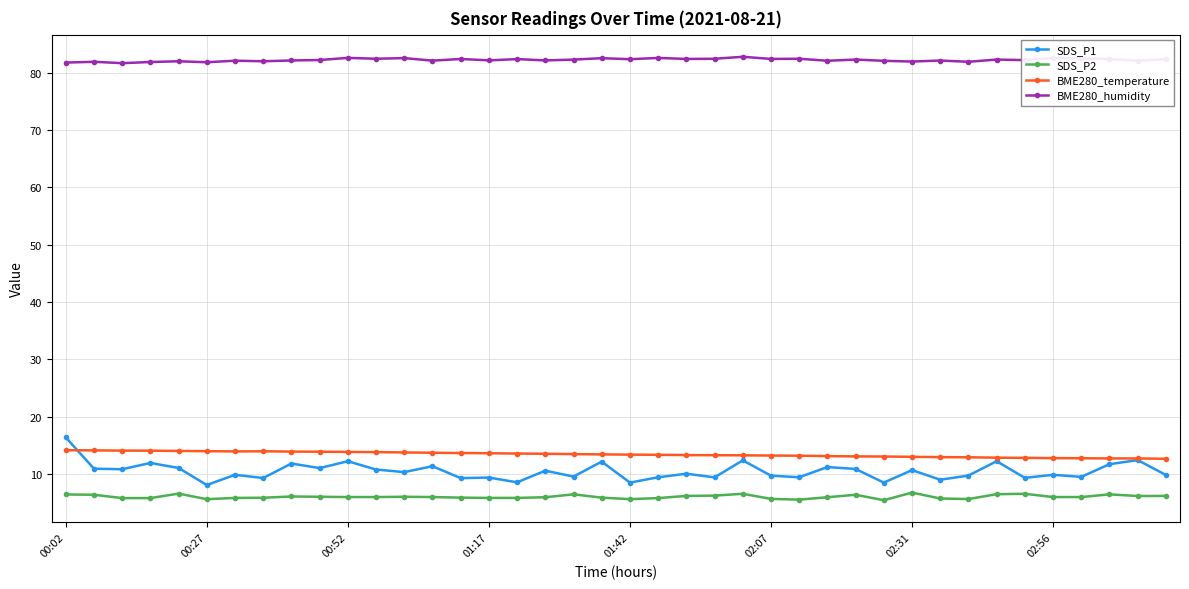

Which series has the widest spread of values?

SDS_P1